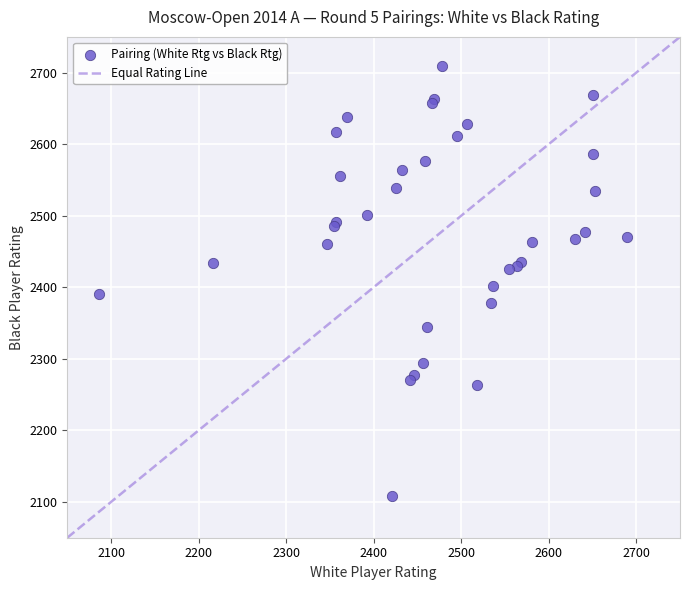

What Y value in the scatter plot is closest to 2409?

2402